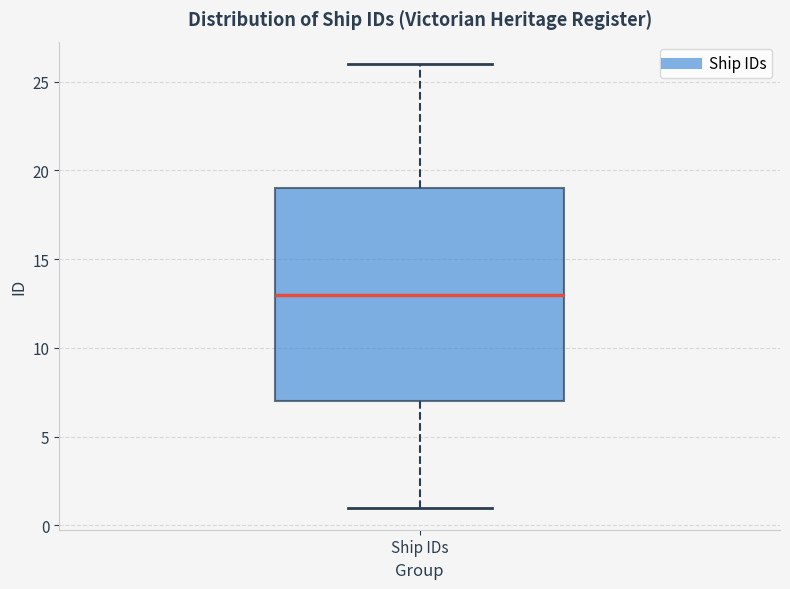

Where does the upper whisker of the box for Ship IDs end on the y-axis? The values are not printed on the chart, so give them approximately, as read against the axis.

26